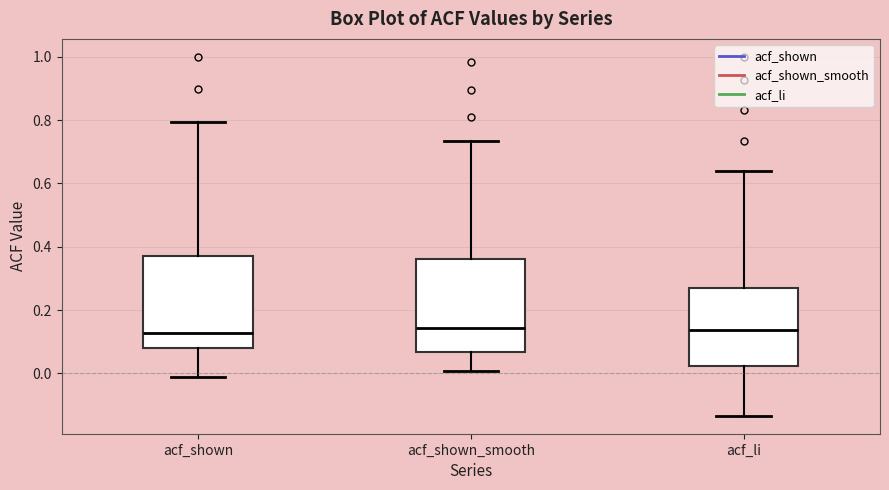

Reading left to right, transcribe this box plot: for each box, give where its median line is, the range the box spans, and where its two whiskers end, as read against the y-axis. The values are not printed on the chart, so give them approximately, as read against the axis.

acf_shown: median 0.12, box 0.08 to 0.38, whiskers -0.02 to 0.80
acf_shown_smooth: median 0.14, box 0.06 to 0.36, whiskers 0.00 to 0.74
acf_li: median 0.14, box 0.02 to 0.26, whiskers -0.14 to 0.64